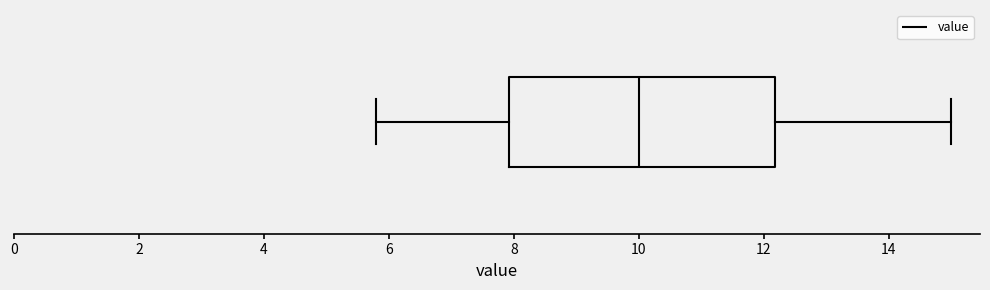

Transcribe this box plot: give where the median line is, the range the box spans, and where the two whiskers end, as read against the x-axis. The values are not printed on the chart, so give them approximately, as read against the axis.

median 10.0, box 8.0 to 12.2, whiskers 5.8 to 15.0